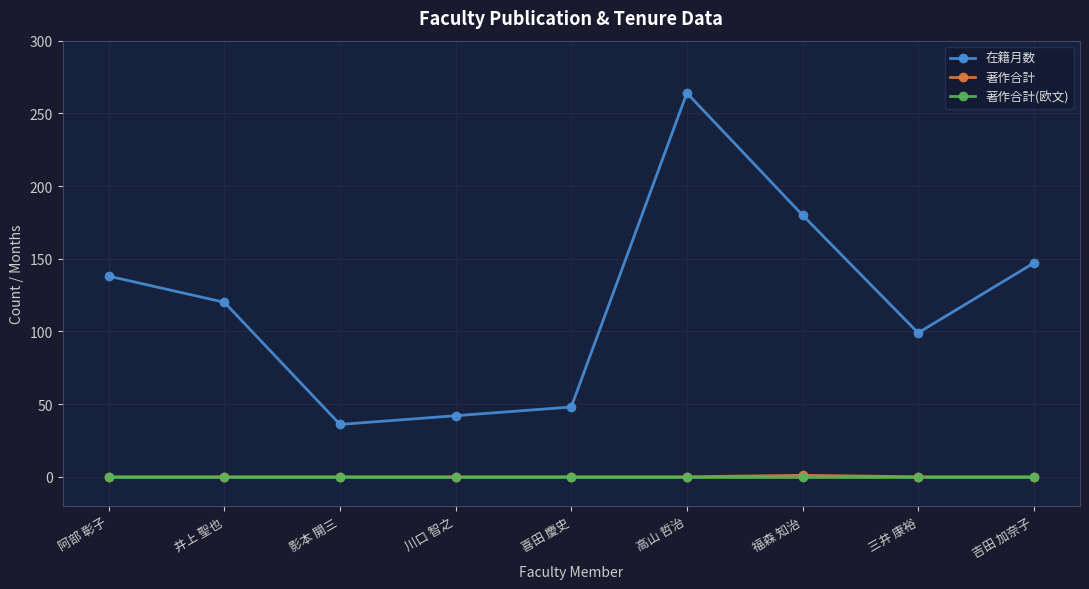

At how many categories does at least one series exceed 57?

6